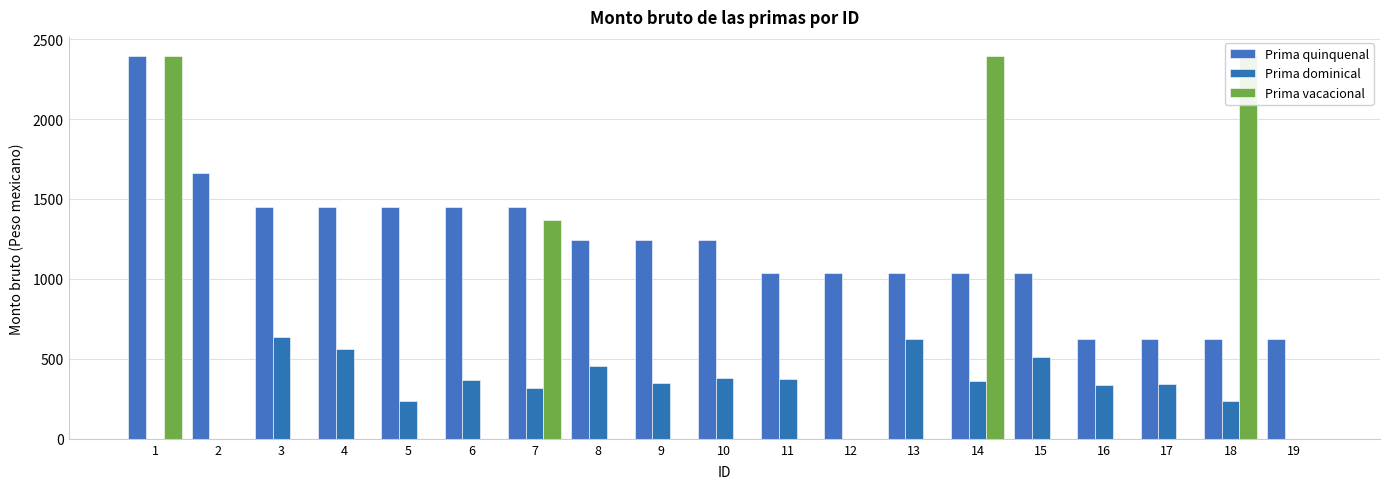

Does the chart contain any negative values?

No